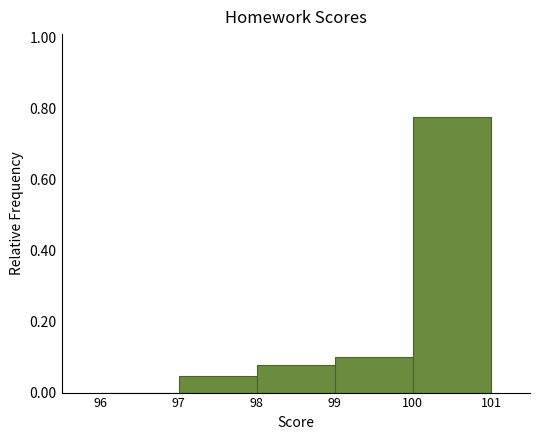

Reading left to right, list every bar in this chart as the range it spans on the x-axis followed by its height. The values are not printed on the chart, so give them approximately, as read against the axis.

96 to 97: 0
97 to 98: 0.04
98 to 99: 0.08
99 to 100: 0.10
100 to 101: 0.78